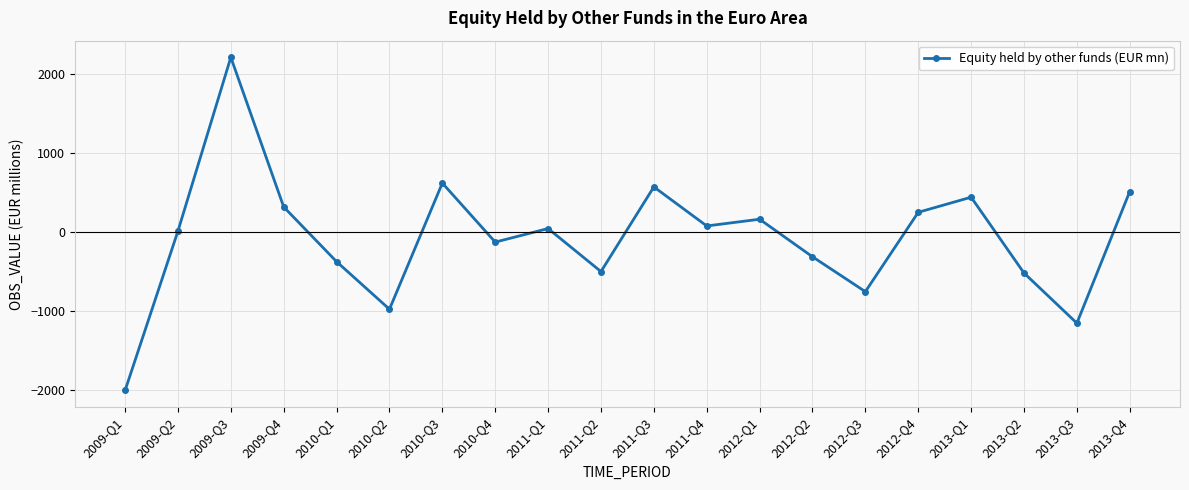

Count the number of values greater than 44.

10